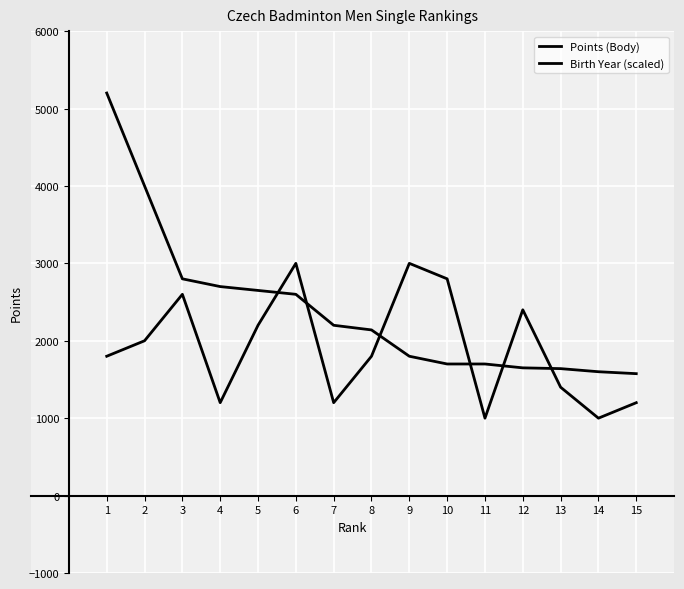

List the series in order of their peak value, highest first.

Points (Body), Birth Year (scaled)